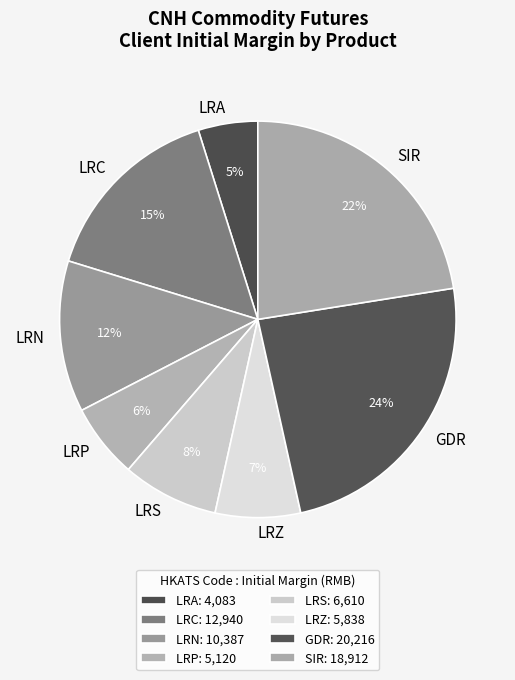

To the nearest percent, what is the average slice percentage?

12%